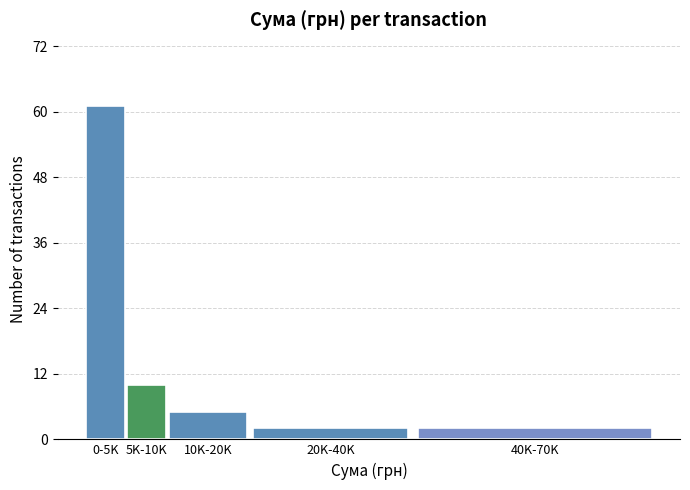

Reading right to left, extract all data points from this chart.

40K-70K=2	20K-40K=2	10K-20K=5	5K-10K=10	0-5K=61